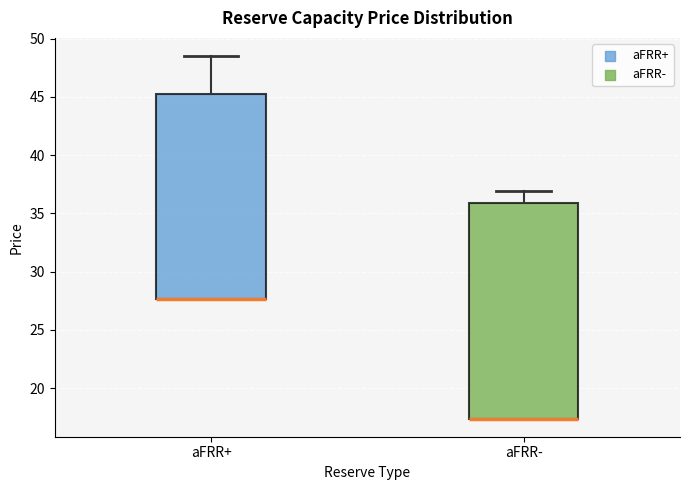

Reading left to right, read every box against the y-axis: the position of its median line, the range the box covers, and the ends of its whiskers. The values are not printed on the chart, so give them approximately, as read against the axis.

aFRR+: median 27.5 (drawn on the box's lower edge), box 27.5 to 45.5, whiskers 27.5 to 48.5
aFRR-: median 17.5 (drawn on the box's lower edge), box 17.5 to 36.0, whiskers 17.5 to 37.0